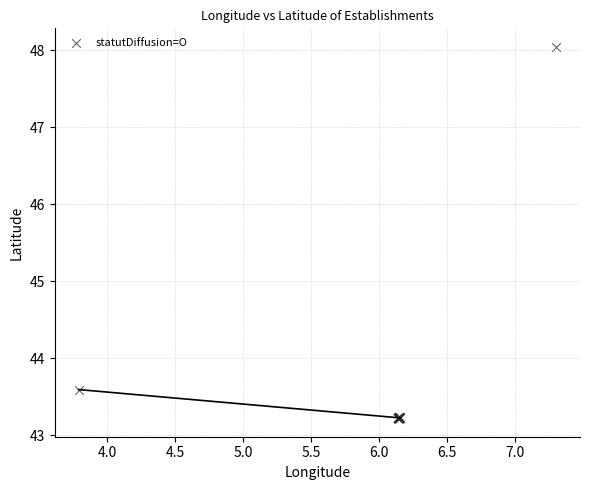

What Y value in the scatter plot is closest to 45?

43.6